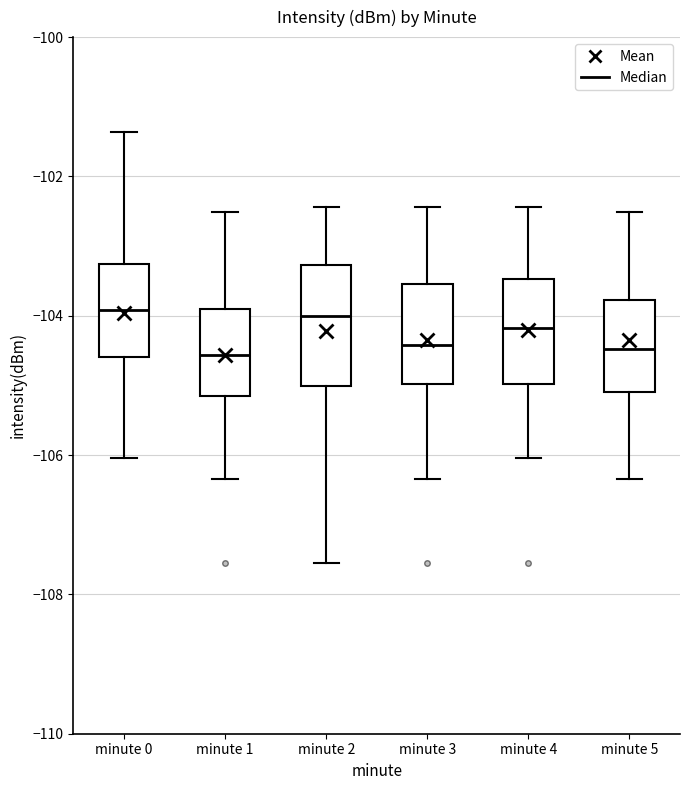

Reading left to right, transcribe this box plot: for each box, give where its median line is, the range the box spans, and where its two whiskers end, as read against the y-axis. The values are not printed on the chart, so give them approximately, as read against the axis.

minute 0: median -104.0, box -104.6 to -103.2, whiskers -106.0 to -101.4
minute 1: median -104.6, box -105.2 to -103.8, whiskers -106.4 to -102.6
minute 2: median -104.0, box -105.0 to -103.2, whiskers -107.6 to -102.4
minute 3: median -104.4, box -105.0 to -103.6, whiskers -106.4 to -102.4
minute 4: median -104.2, box -105.0 to -103.4, whiskers -106.0 to -102.4
minute 5: median -104.4, box -105.0 to -103.8, whiskers -106.4 to -102.6